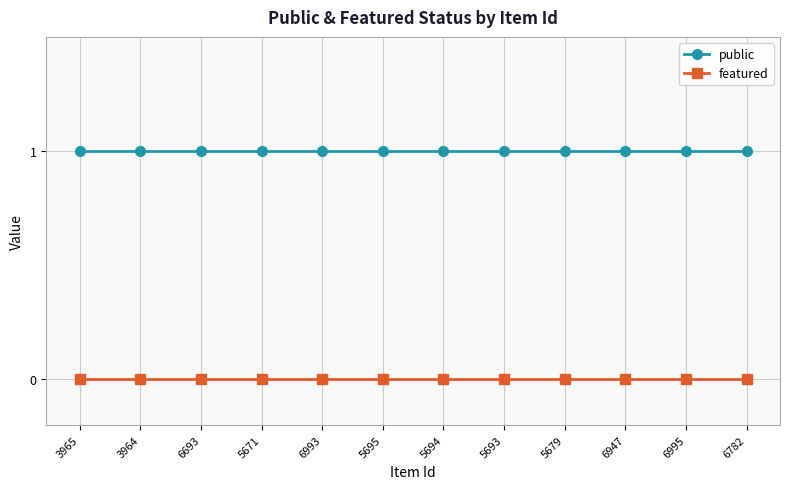

Rank the series at 6693 from highest to lowest value.

public, featured